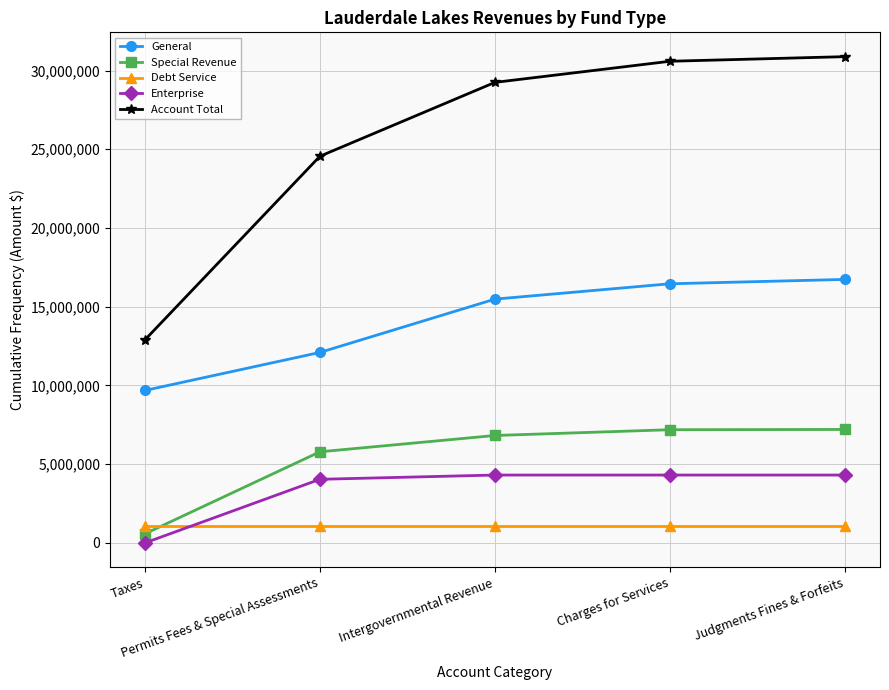

Is this an area chart (filled region under the line)?

No